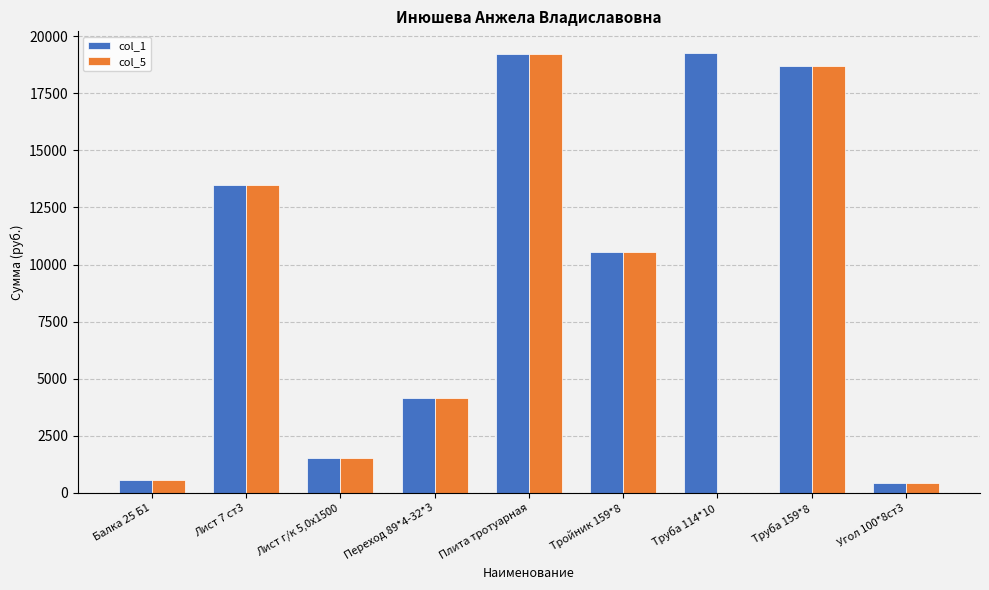

How many groups of bars are there?

9